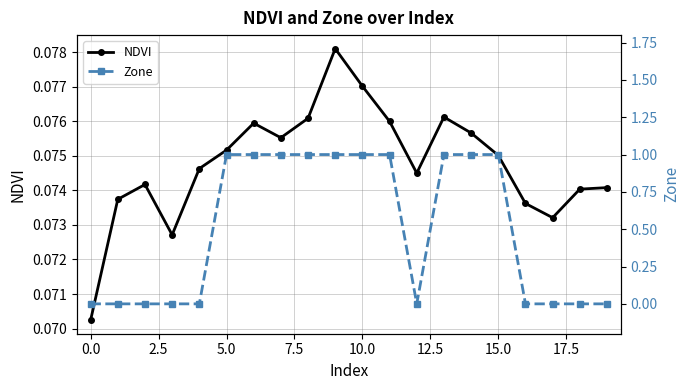

What is the sum of all NDVI values?

1.5